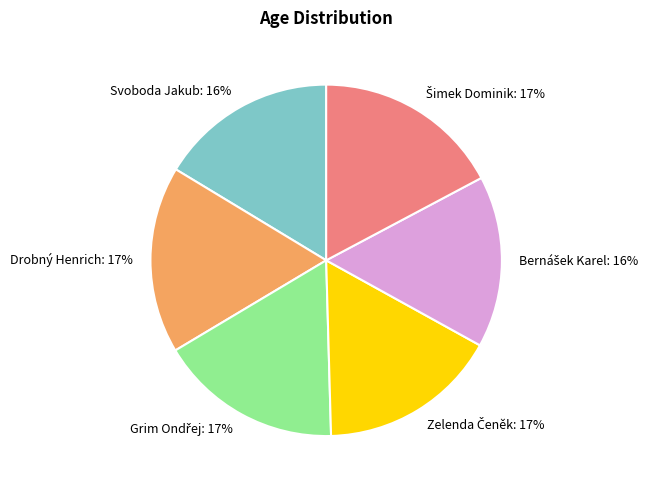

To the nearest percent, what is the average slice percentage?

17%